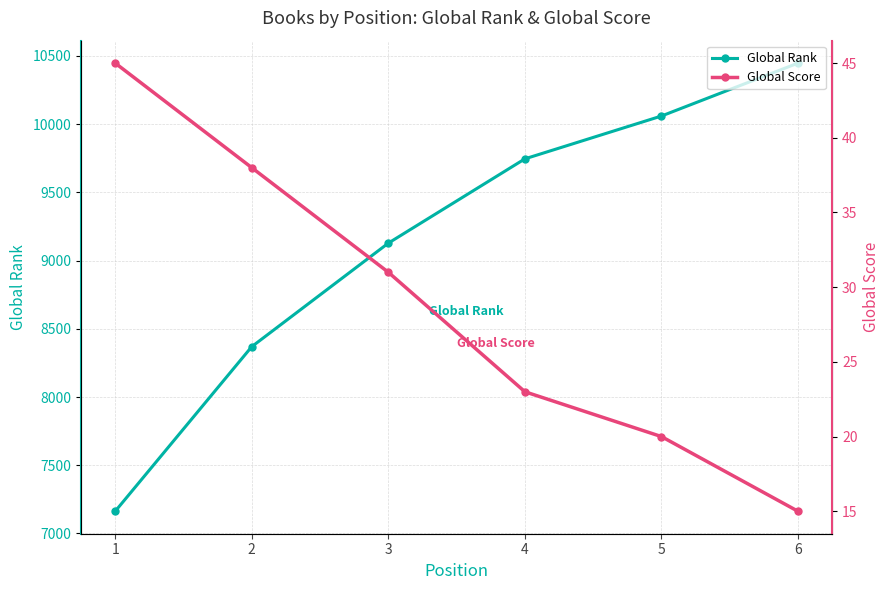

What is the difference between the Global Score values at 2 and 4?

15